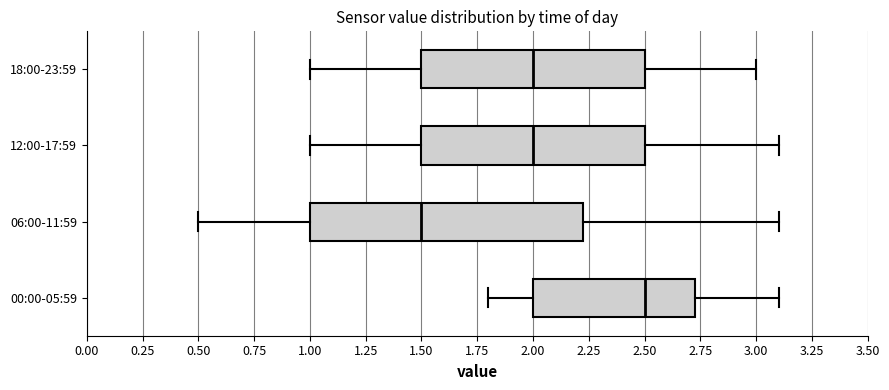

Which box is the widest, from its left edge to its right edge?

06:00-11:59